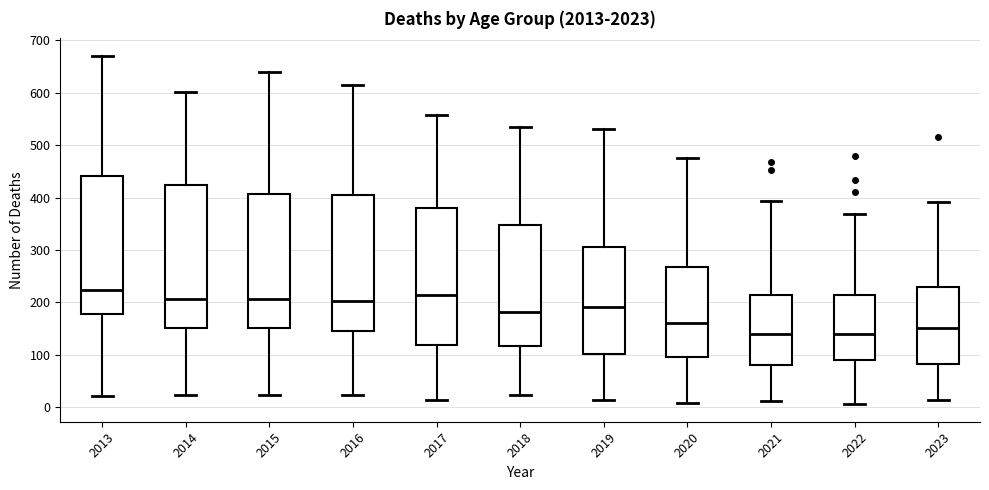

Where does the median line of the box at x = 2017 sit on the y-axis? The values are not printed on the chart, so give them approximately, as read against the axis.

210